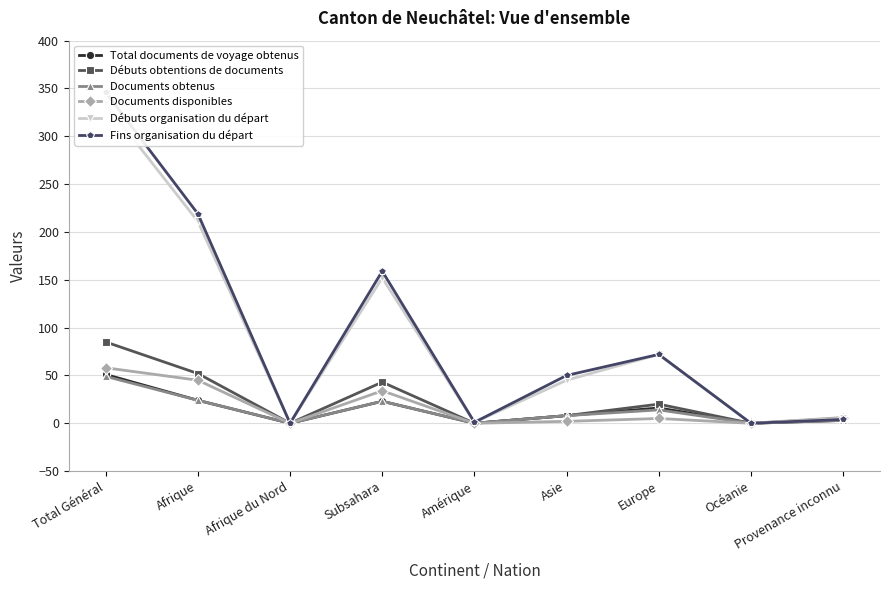

Does the chart have visible grid lines?

Yes